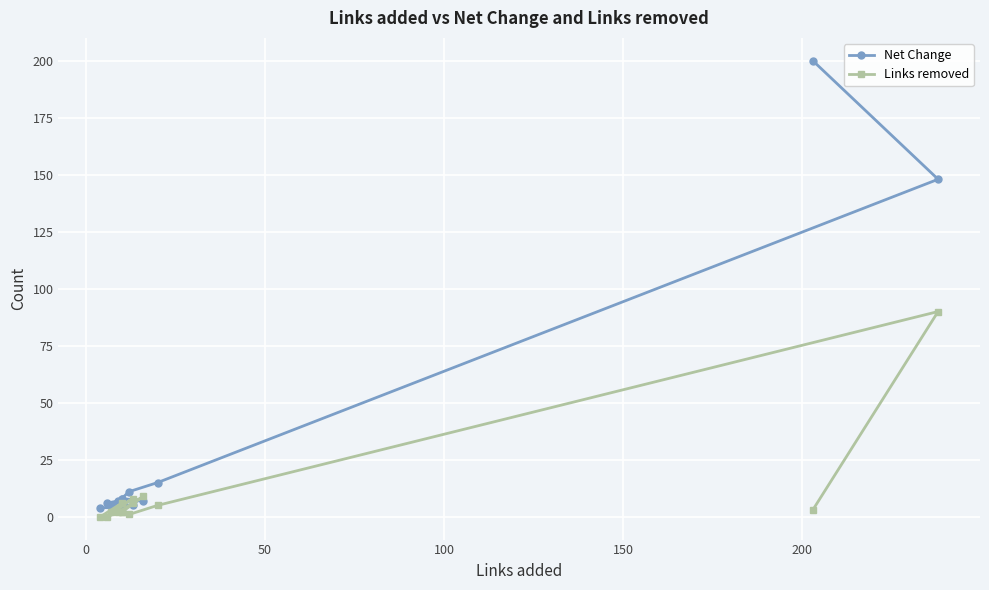

Reading left to right, transcribe all the data shown in this chart.

Net Change: 200	148	15	11	8	8	7	7	7	6	5	5	4	4
Links removed: 3	90	5	1	2	2	9	6	2	0	8	2	6	0